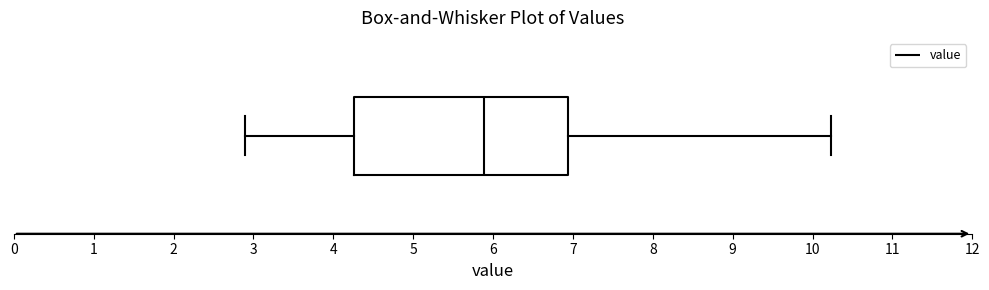

Read this box plot against the x-axis: the position of the median line, the range covered by the box, and the ends of both whiskers. The values are not printed on the chart, so give them approximately, as read against the axis.

median 5.9, box 4.3 to 6.9, whiskers 2.9 to 10.2